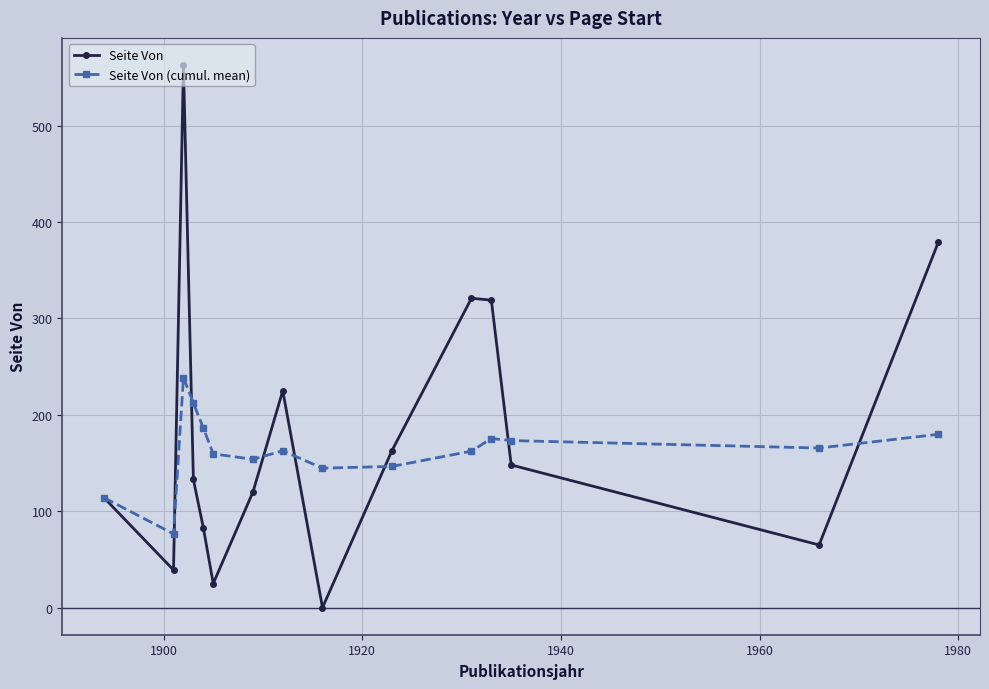

What is the value of the Seite Von point at the 2nd from the left?

39.0